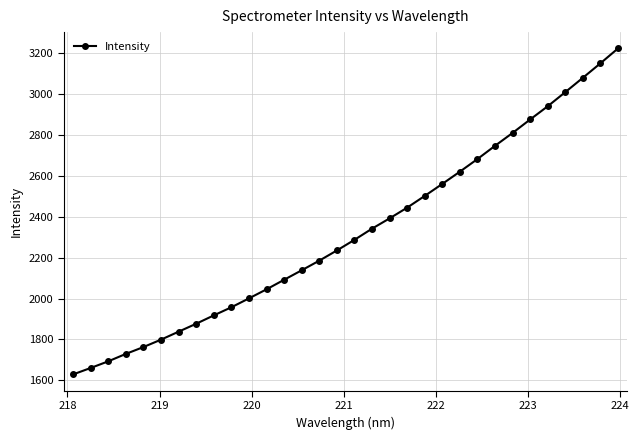

What is the greatest value displayed?

3222.4